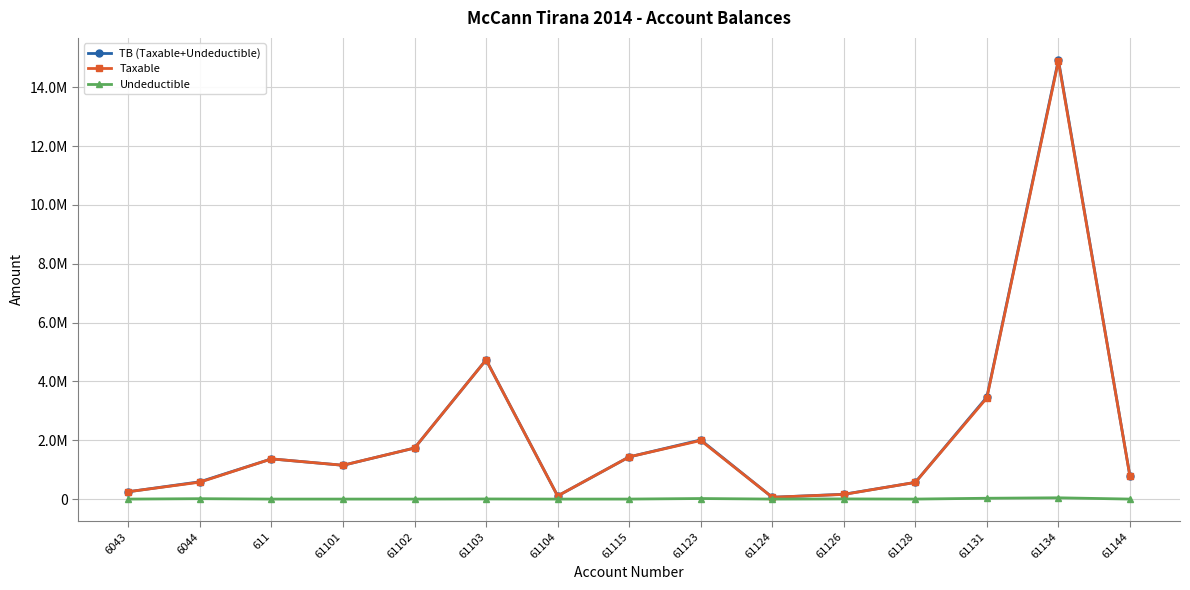

List the series in order of their peak value, lowest first.

Undeductible, Taxable, TB (Taxable+Undeductible)